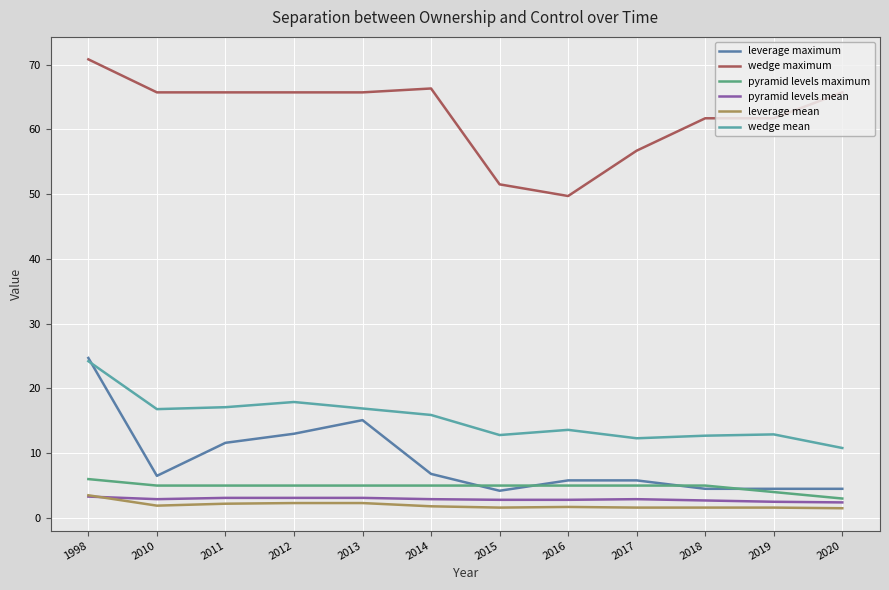

What is the maximum value shown in the chart?

70.8